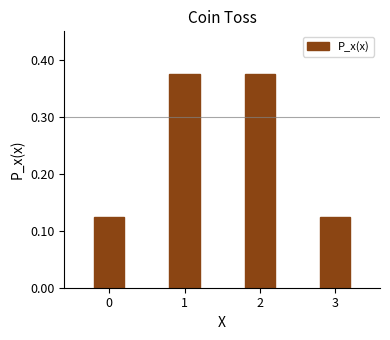

The value at 3 is 0.2. True or false?

False